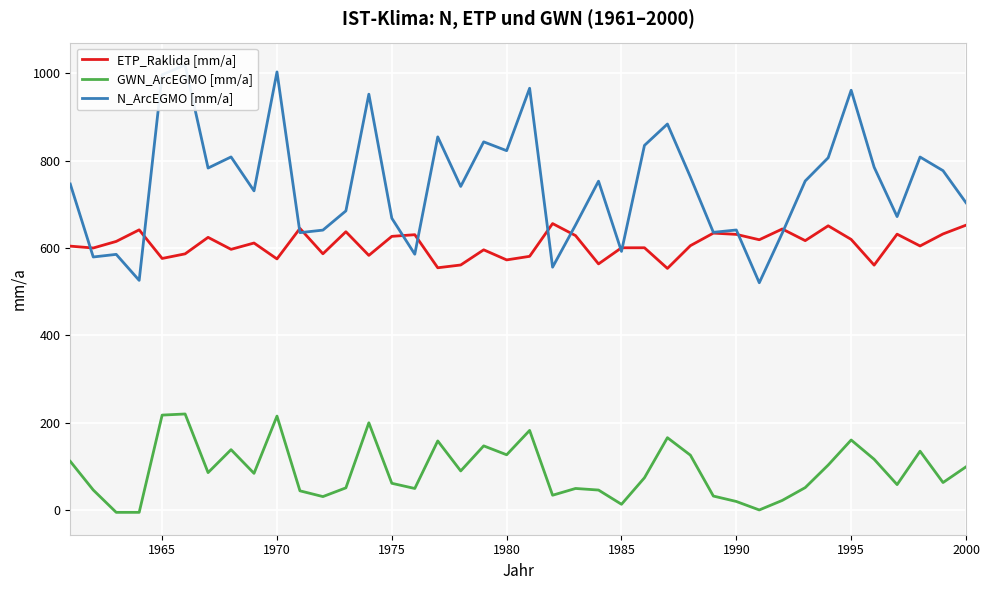

What is the difference between the maximum and minimum values in the GWN_ArcEGMO [mm/a] series?

225.1